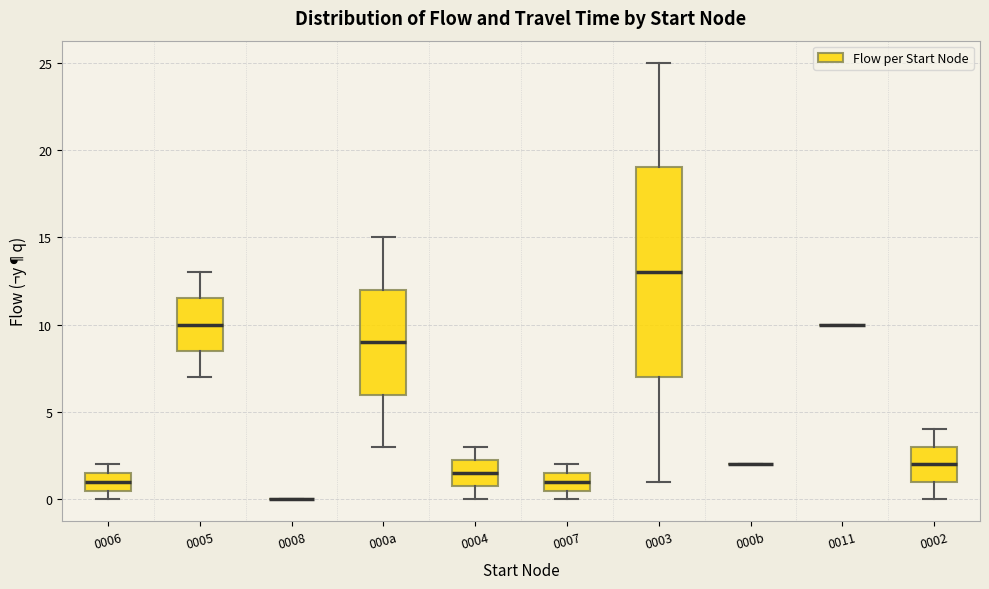

Reading left to right, transcribe this box plot: for each box, give where its median line is, the range the box spans, and where its two whiskers end, as read against the y-axis. The values are not printed on the chart, so give them approximately, as read against the axis.

0006: median 1.0, box 0.5 to 1.5, whiskers 0.0 to 2.0
0005: median 10.0, box 8.5 to 11.5, whiskers 7.0 to 13.0
0008: box collapsed to a line at 0.0, whiskers 0.0 to 0.0
000a: median 9.0, box 6.0 to 12.0, whiskers 3.0 to 15.0
0004: median 1.5, box 1.0 to 2.5, whiskers 0.0 to 3.0
0007: median 1.0, box 0.5 to 1.5, whiskers 0.0 to 2.0
0003: median 13.0, box 7.0 to 19.0, whiskers 1.0 to 25.0
000b: box collapsed to a line at 2.0, whiskers 2.0 to 2.0
0011: box collapsed to a line at 10.0, whiskers 10.0 to 10.0
0002: median 2.0, box 1.0 to 3.0, whiskers 0.0 to 4.0